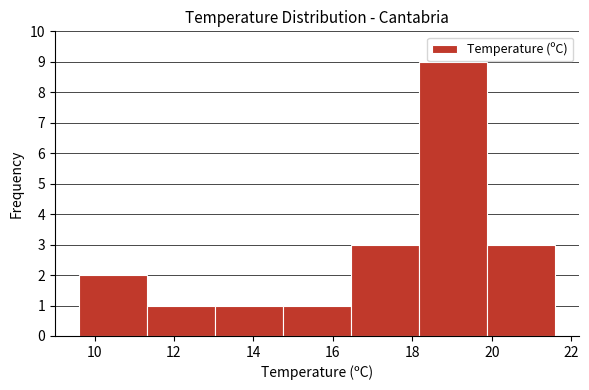

Reading left to right, list every bar in this chart as the range it spans on the x-axis followed by its height. Neither the bar edges nor the heights are printed on the chart, so give them approximately, as read against the axes.

9.6 to 11.4: 2
11.4 to 13.0: 1
13.0 to 14.8: 1
14.8 to 16.4: 1
16.4 to 18.2: 3
18.2 to 19.8: 9
19.8 to 21.6: 3